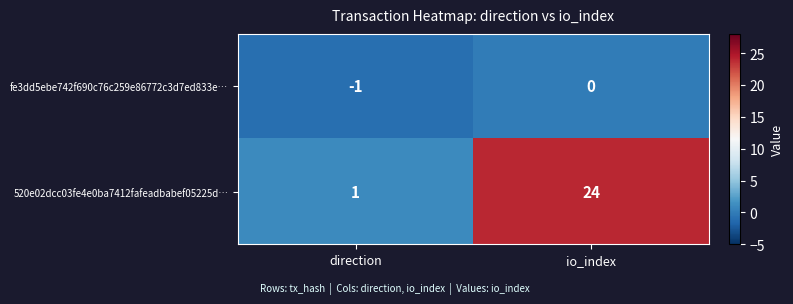

Rank the series by their average value, from highest to lowest.

520e02dcc03fe4e0ba7412fafeadbabef05225d…, fe3dd5ebe742f690c76c259e86772c3d7ed833e…